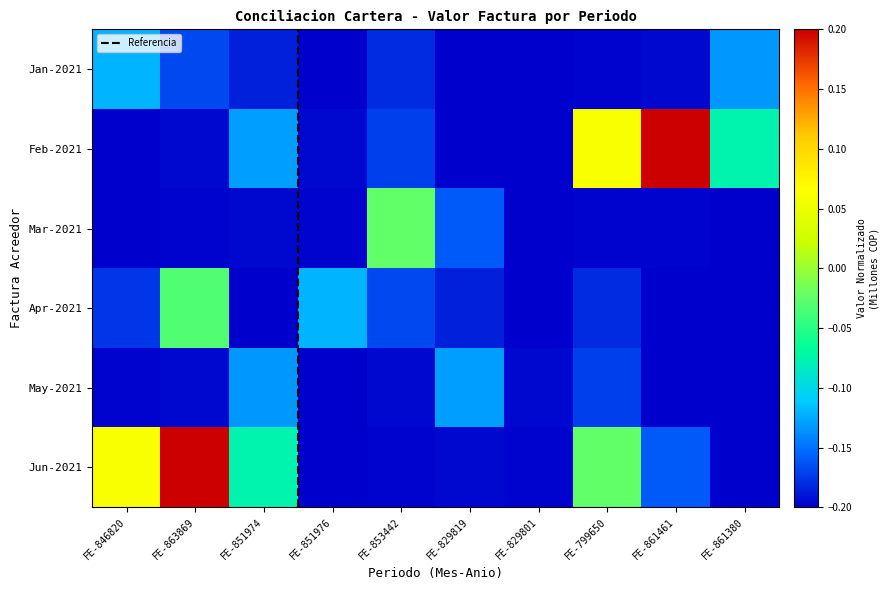

At which category is the sum across all series the highest?

FE-863869